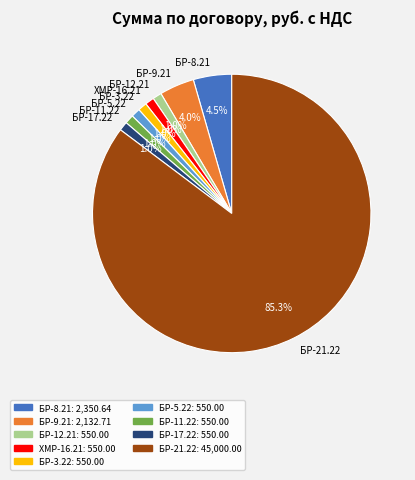

What percentage is the БР-5.22 slice, to the nearest percent?

1%